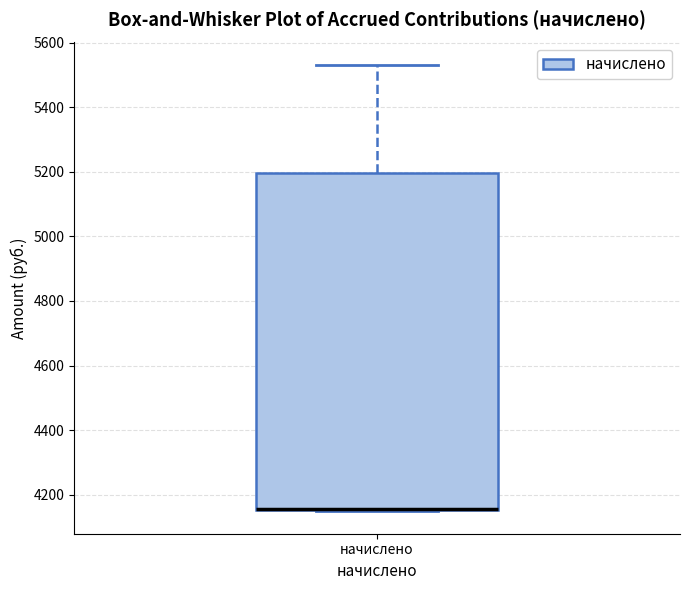

Transcribe this box plot: give where the median line is, the range the box spans, and where the two whiskers end, as read against the y-axis. The values are not printed on the chart, so give them approximately, as read against the axis.

median 4160 (drawn on the box's lower edge), box 4160 to 5200, whiskers 4140 to 5540